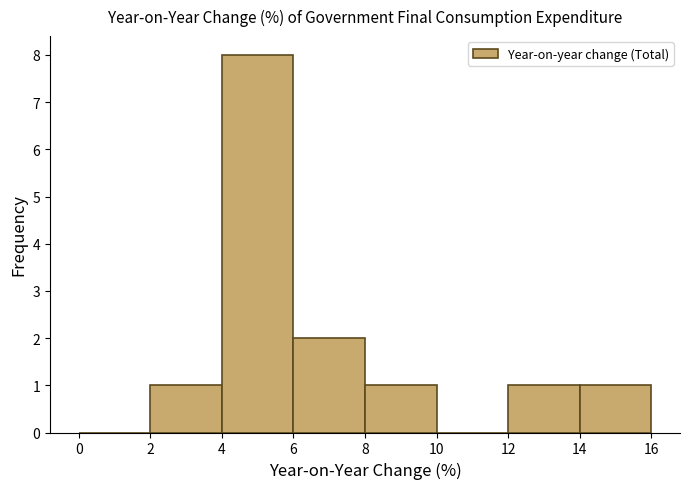

Which range on the x-axis has the tallest bar?

4 to 6